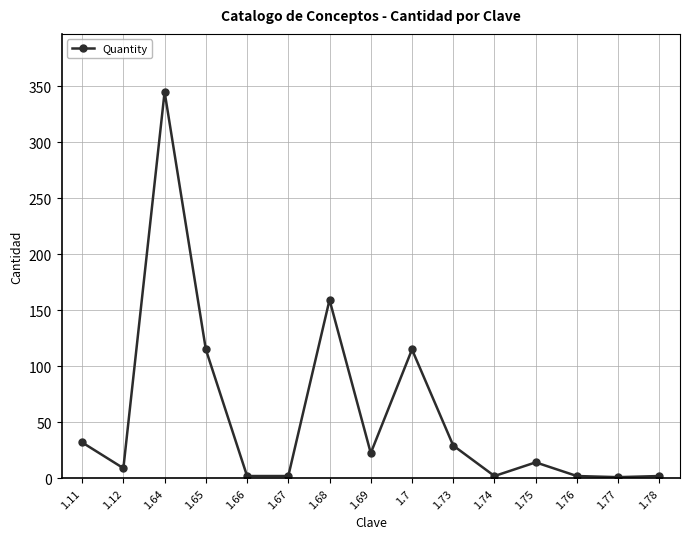

At which category does the chart reach its peak across all series?

1.64